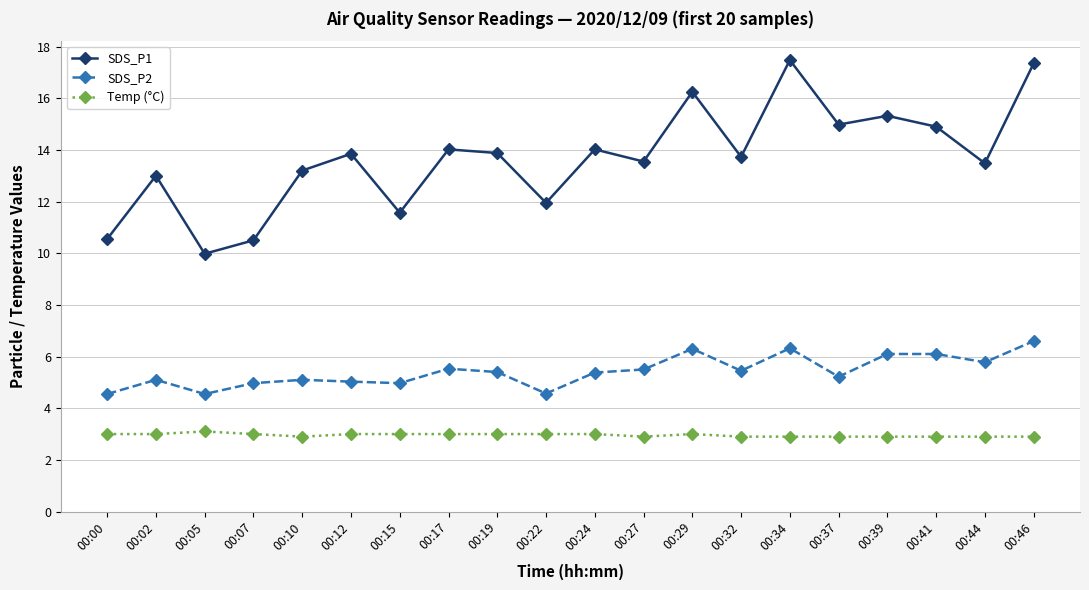

How many values in the Temp (°C) series are below 3?

9